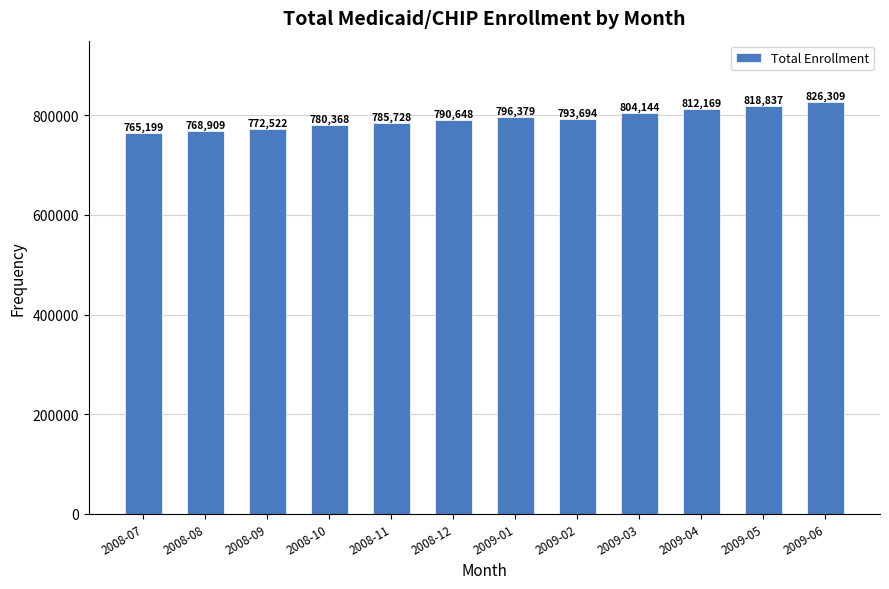

Is it true that the value at 2008-11 is 1133688?

False